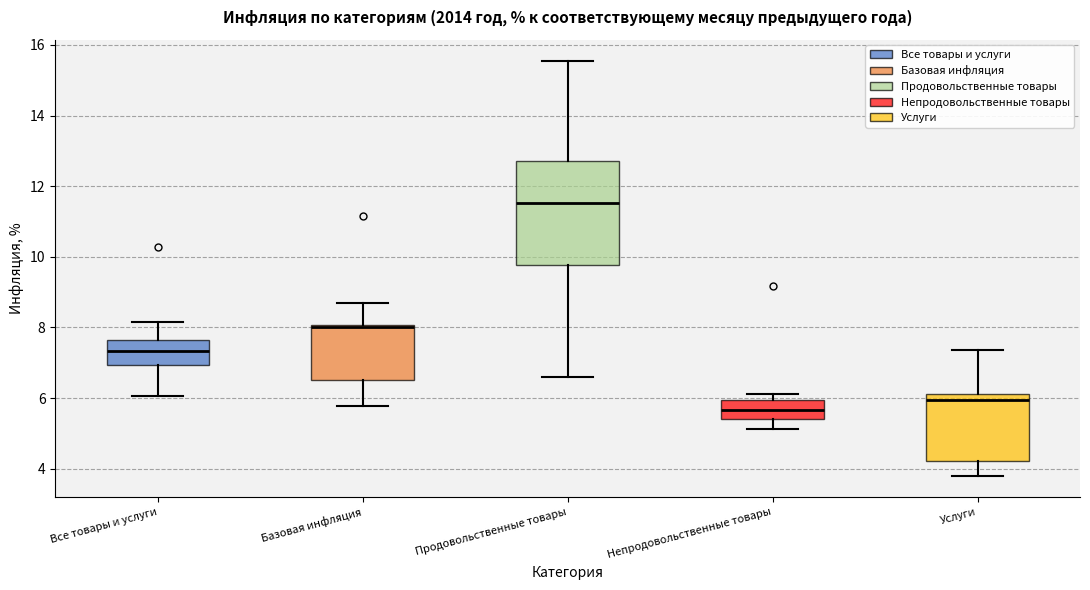

Where does the median line of the box for Все товары и услуги sit on the y-axis? The values are not printed on the chart, so give them approximately, as read against the axis.

7.4